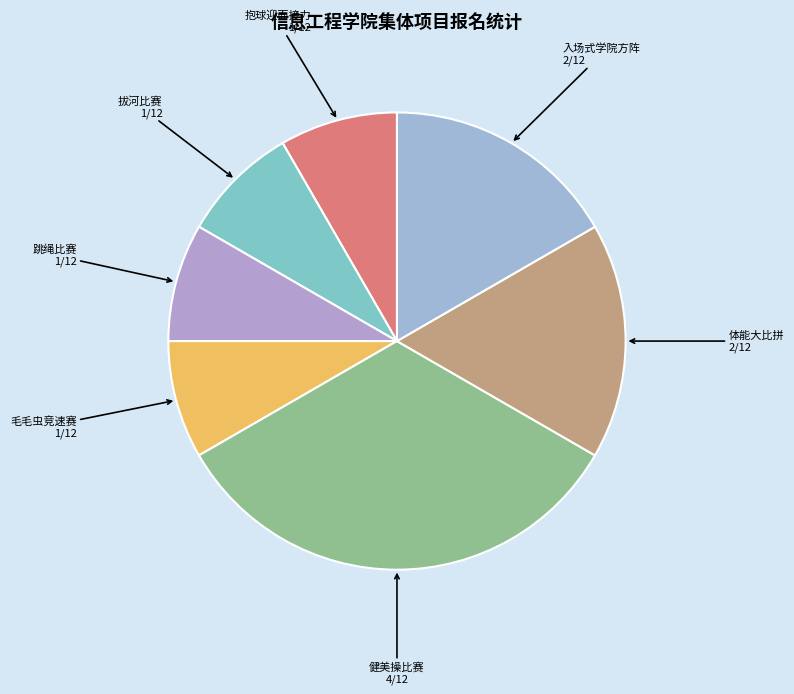

Is the sum of 跳绳比赛 and 体能大比拼 greater than half?

No